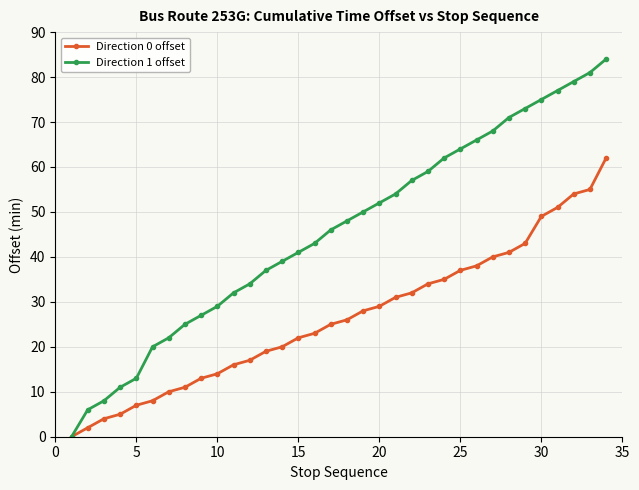

Which series has the largest total across all categories?

Direction 1 offset